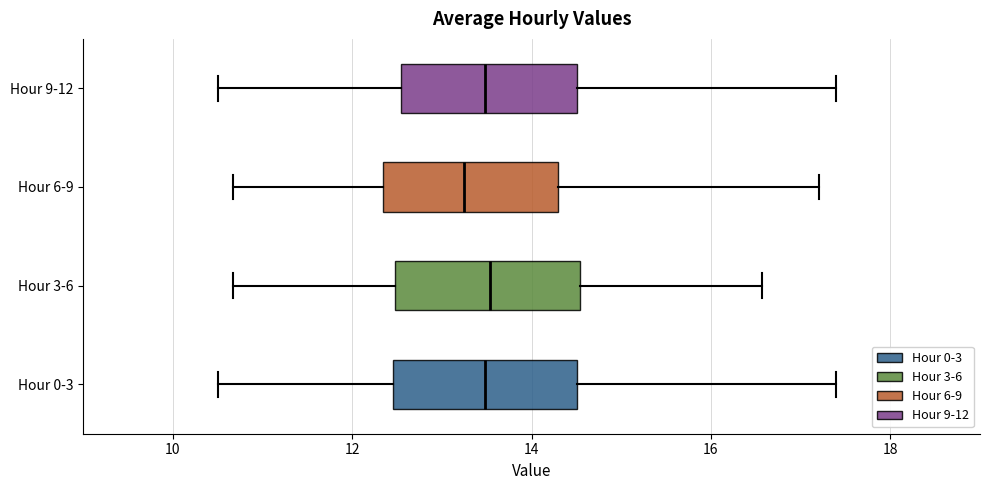

Where is the left edge of the box for Hour 3-6 on the x-axis? The values are not printed on the chart, so give them approximately, as read against the axis.

12.4